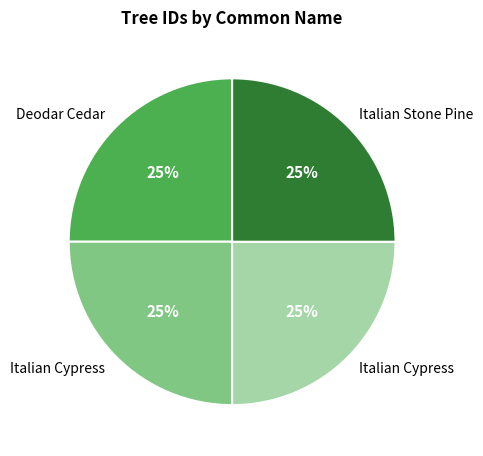

Is there a majority slice in this chart?

No